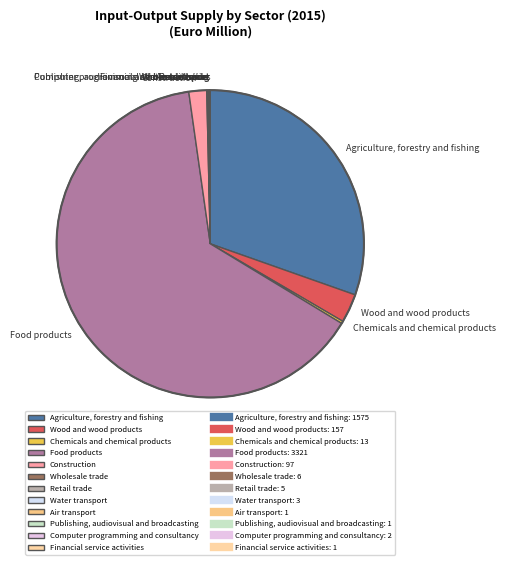

Is there a majority slice in this chart?

Yes